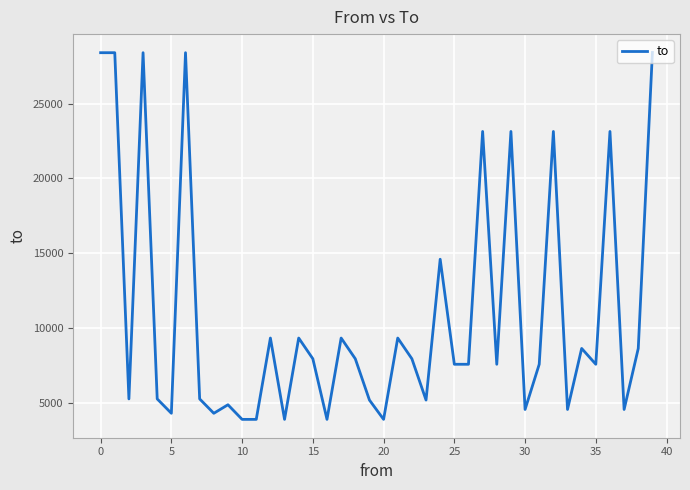

Does the chart display data point markers on the line(s)?

No